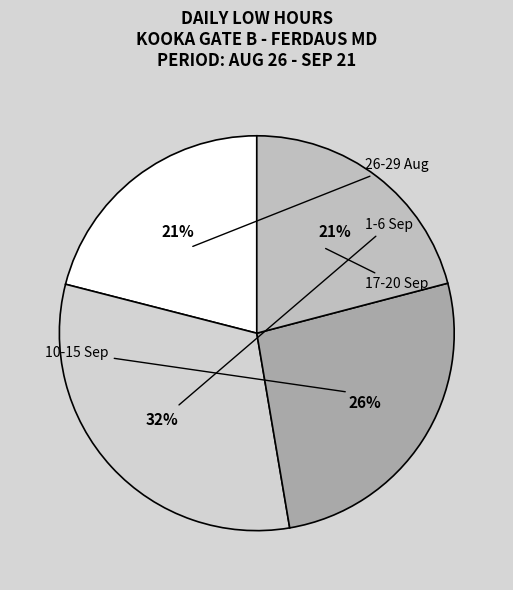

To the nearest percent, what is the average slice percentage?

25%